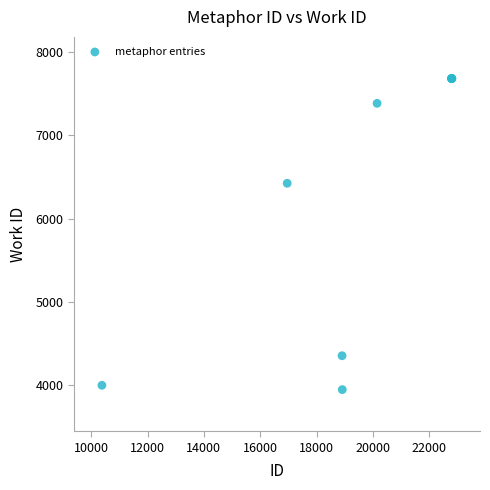

What Y value in the scatter plot is closest to 5814?

6424